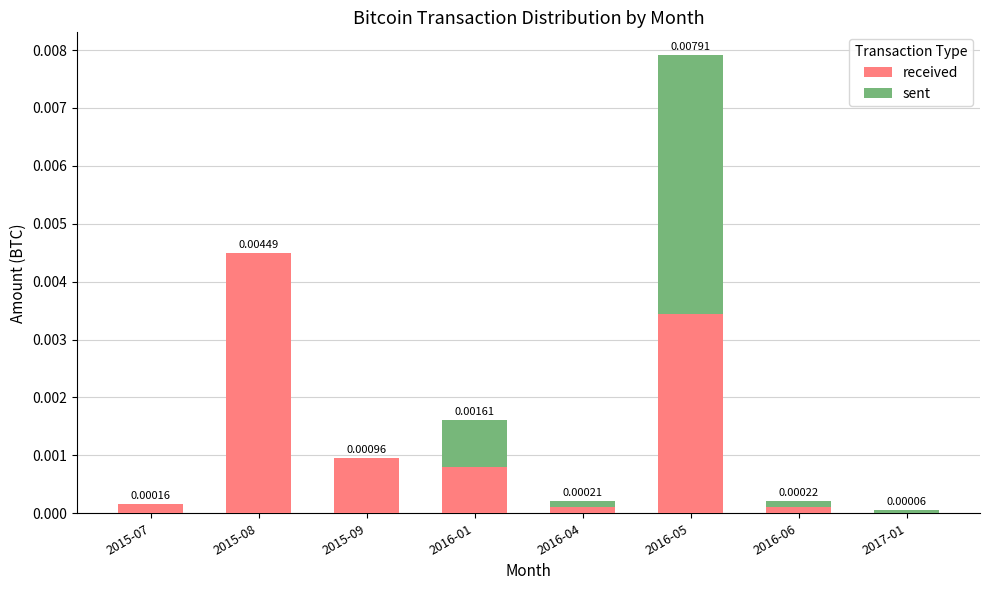

At which category is the sum across all series the highest?

2016-05